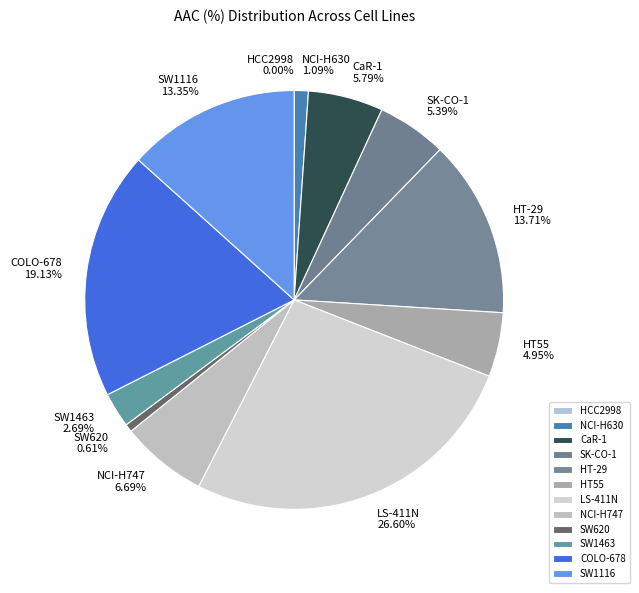

How many segments does this pie chart have?

12